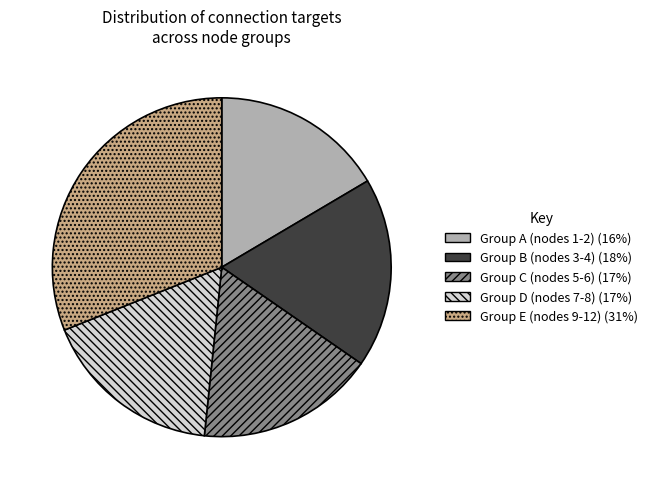

Is there a majority slice in this chart?

No